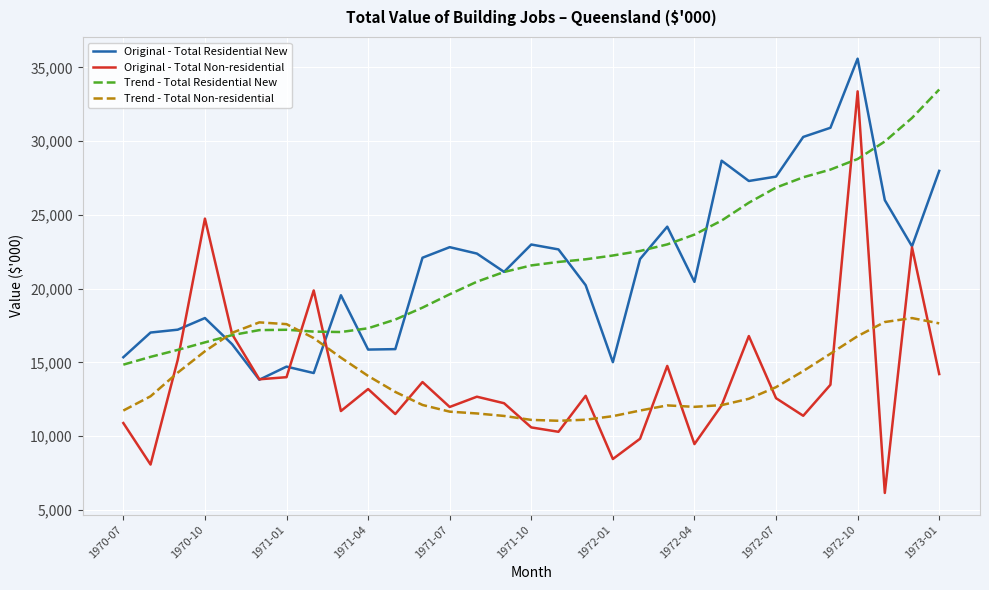

What is the minimum value shown in the chart?

6141